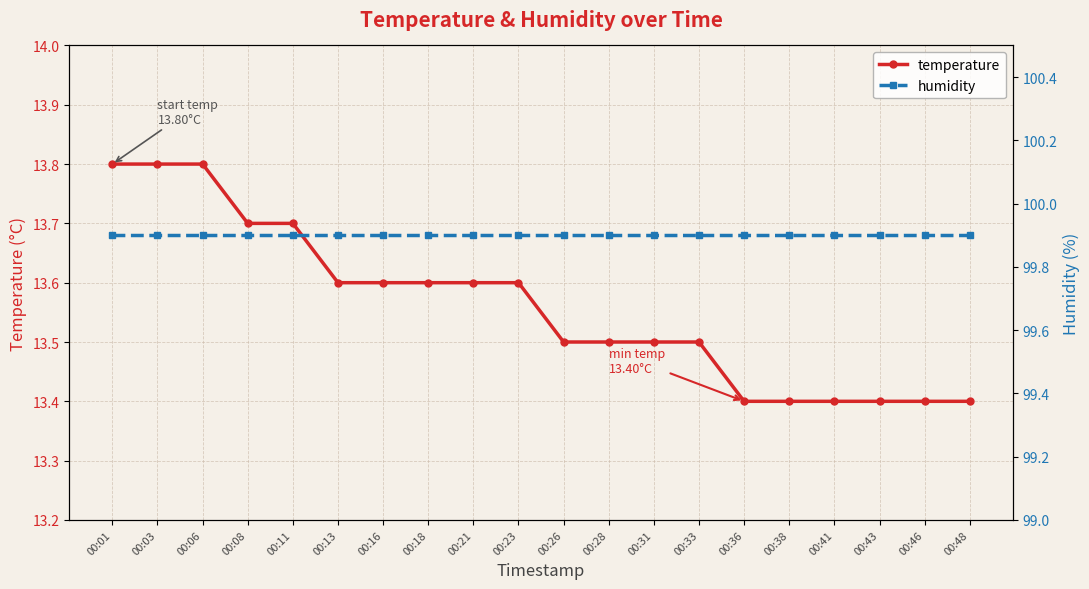

Which series has the widest spread of values?

temperature